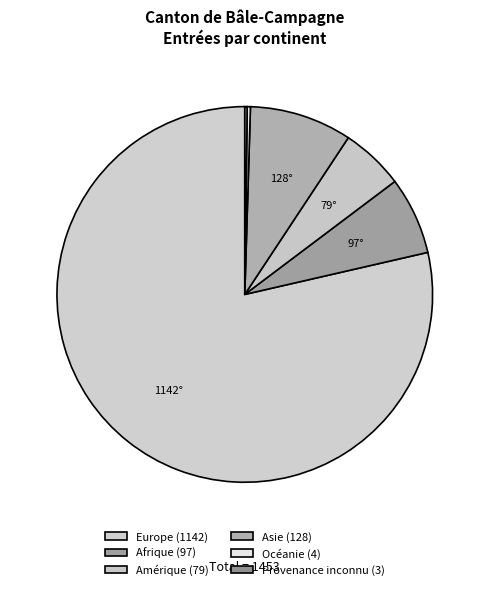

Count the number of slices in the pie.

6